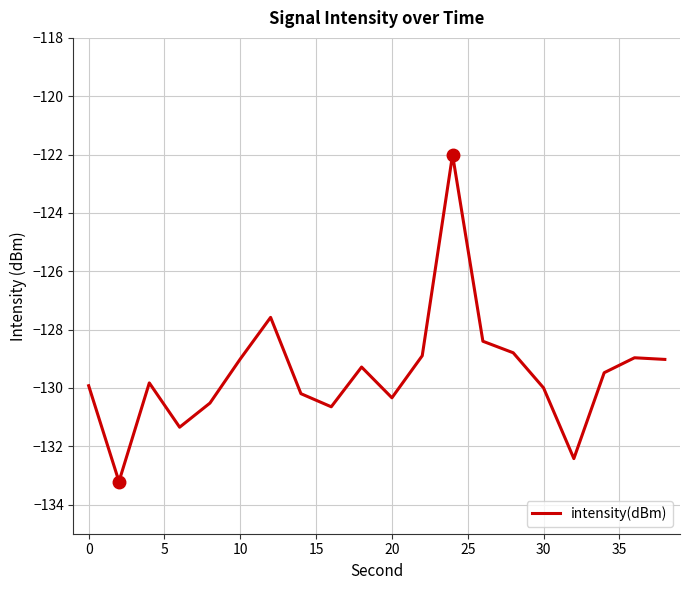

What is the greatest value displayed?

-122.0